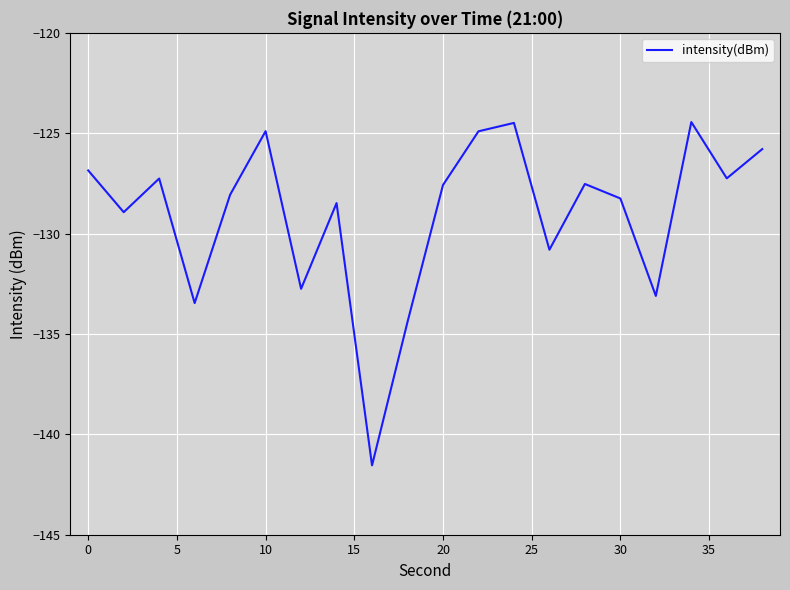

What is the sum of all values?

-2580.8